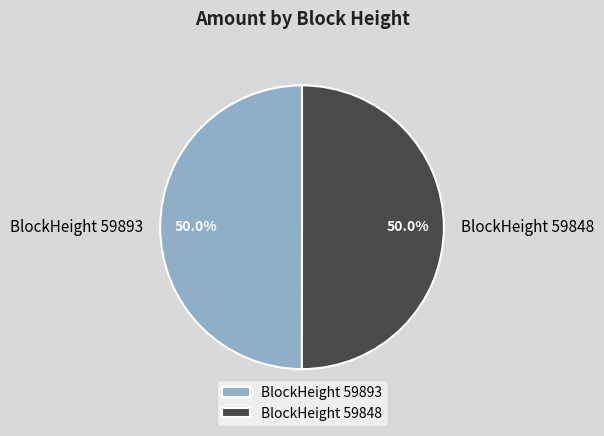

How many slices are in this pie chart?

2